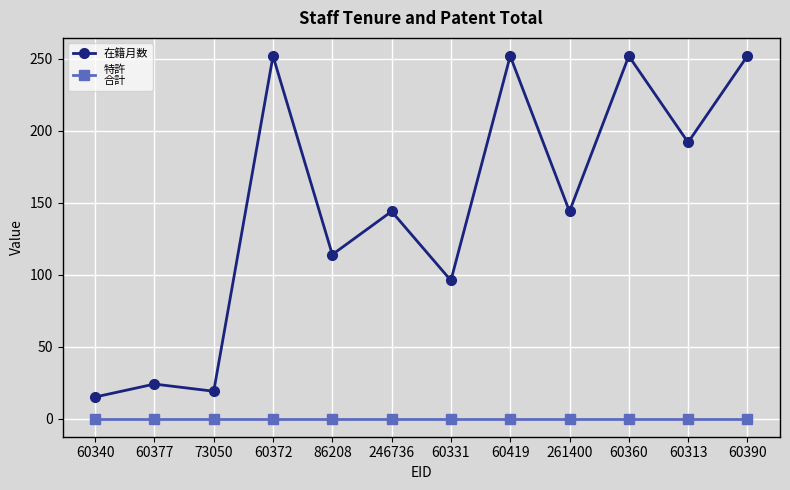

What is the label of the 8th point from the right?

86208